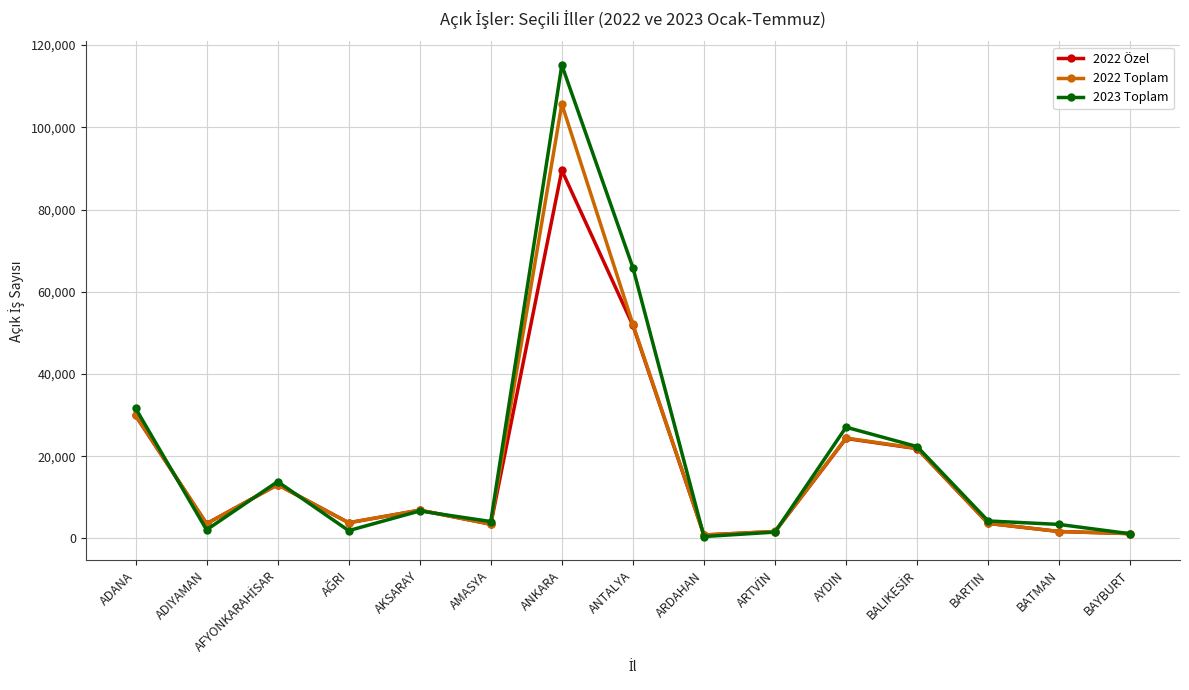

What is the label of the 6th point from the left?

AMASYA